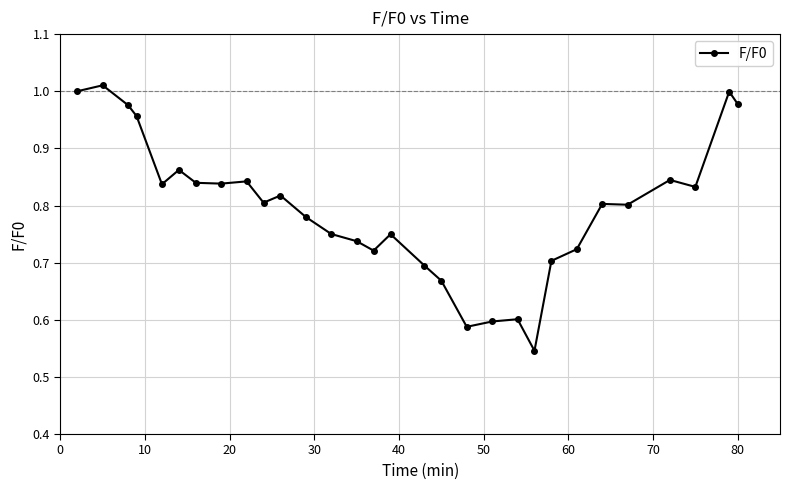

True or false: there are more than 1 points higher than both neighbors.

True